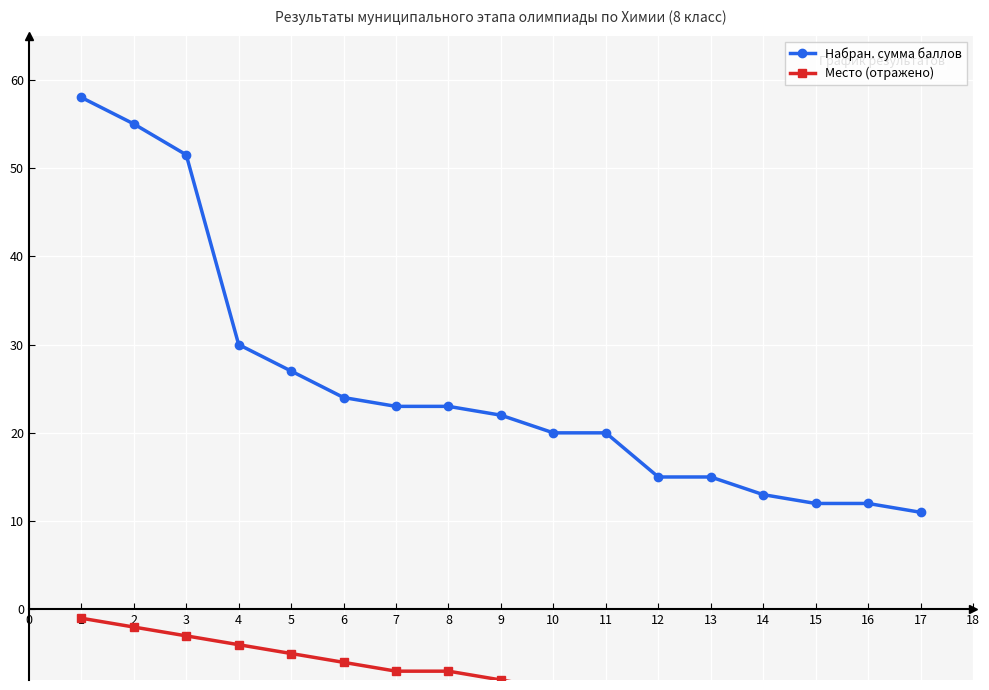

The value of Набран. сумма баллов at 5 is 39.4. True or false?

False